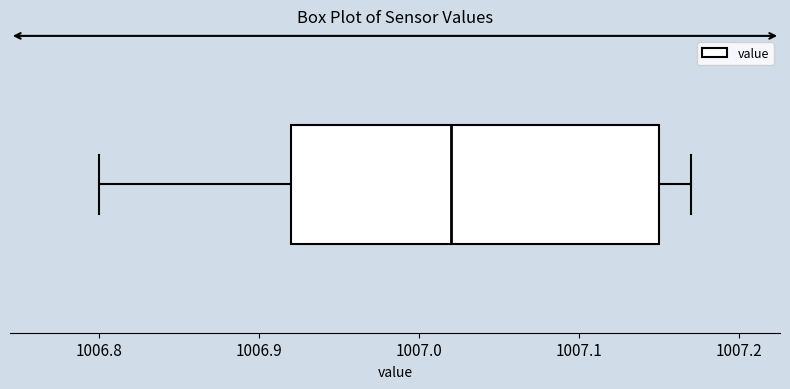

Read this box plot against the x-axis: the position of the median line, the range covered by the box, and the ends of both whiskers. The values are not printed on the chart, so give them approximately, as read against the axis.

median 1007.02, box 1006.92 to 1007.15, whiskers 1006.80 to 1007.17